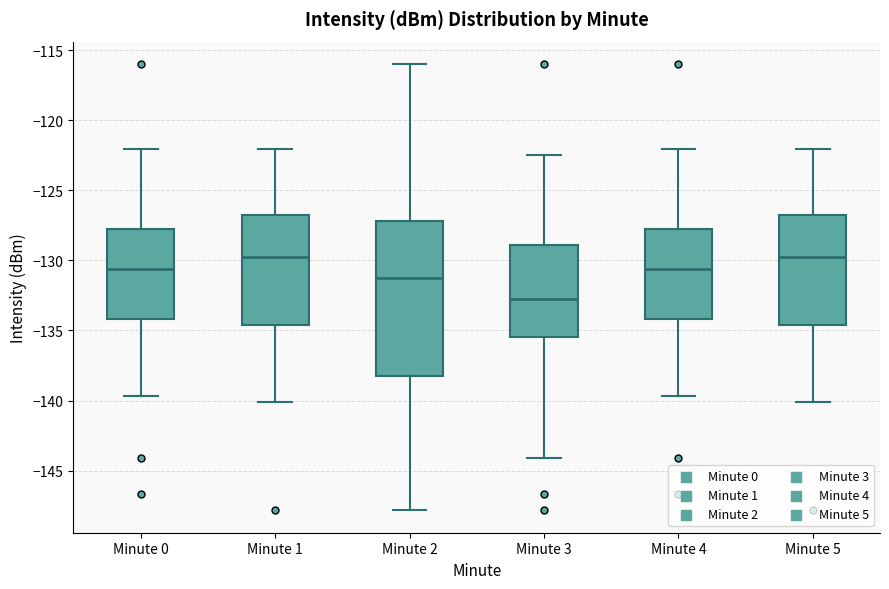

Which box is the tallest, from its lower edge to its upper edge?

Minute 2